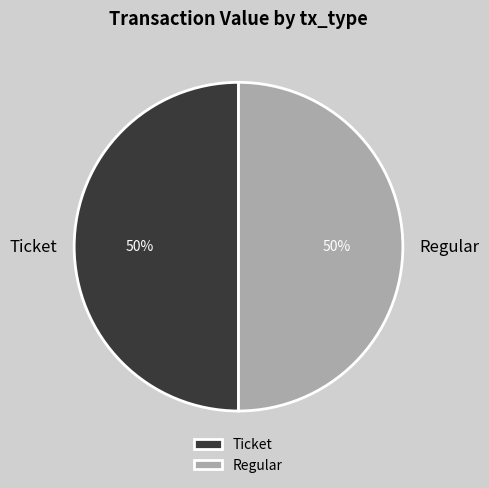

Is the sum of Ticket and Regular greater than half?

Yes